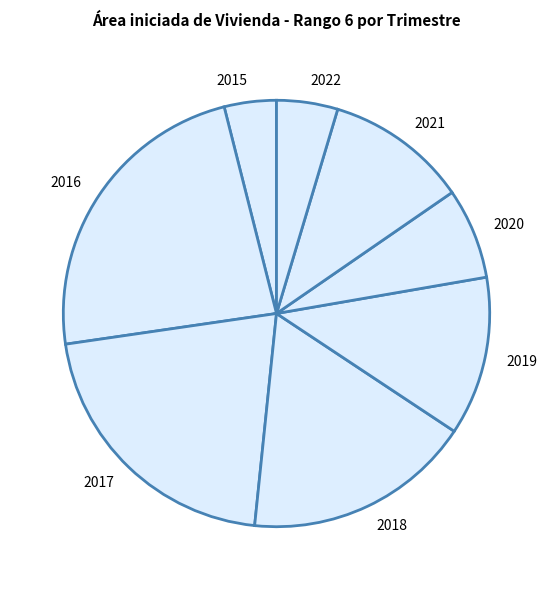

The 2020 slice represents 7% of the pie. True or false?

True